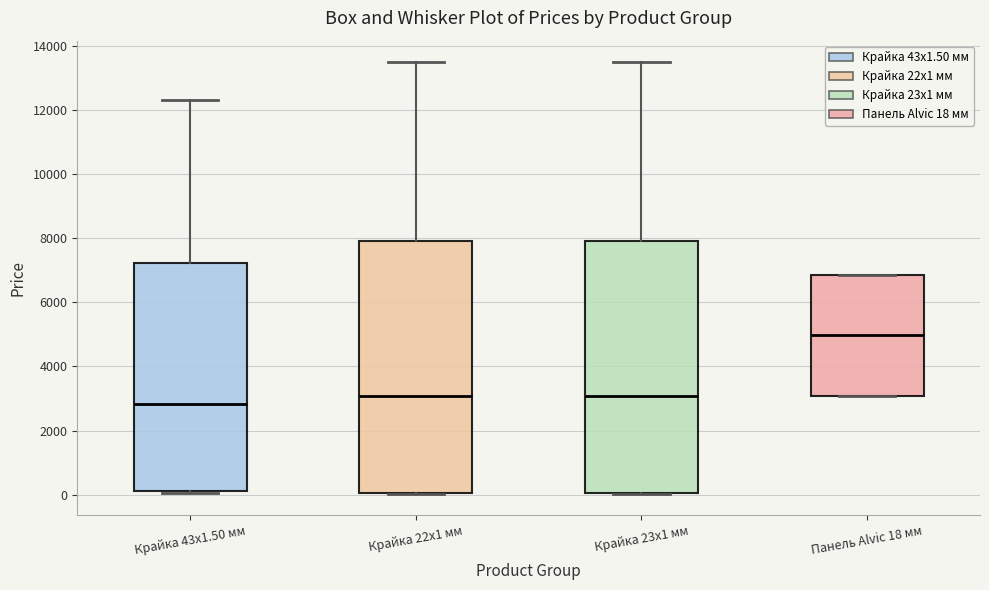

Which box has the highest median line?

Панель Alvic 18 мм